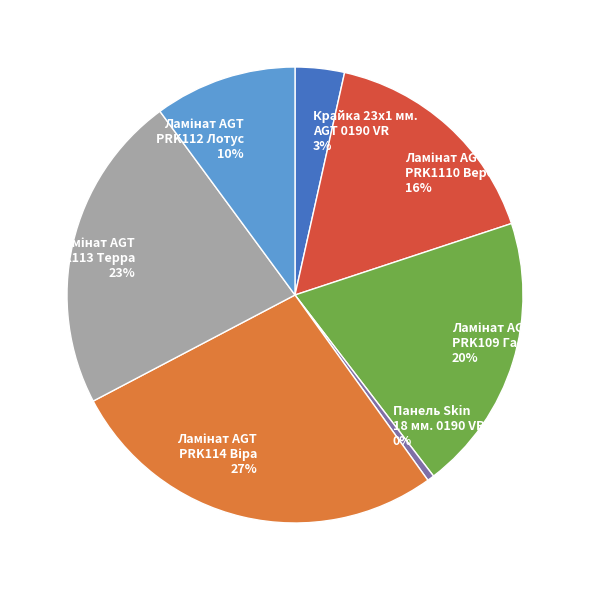

To the nearest percent, what percentage of the pie is Крайка 23x1 мм. AGT 0190 VR?

3%